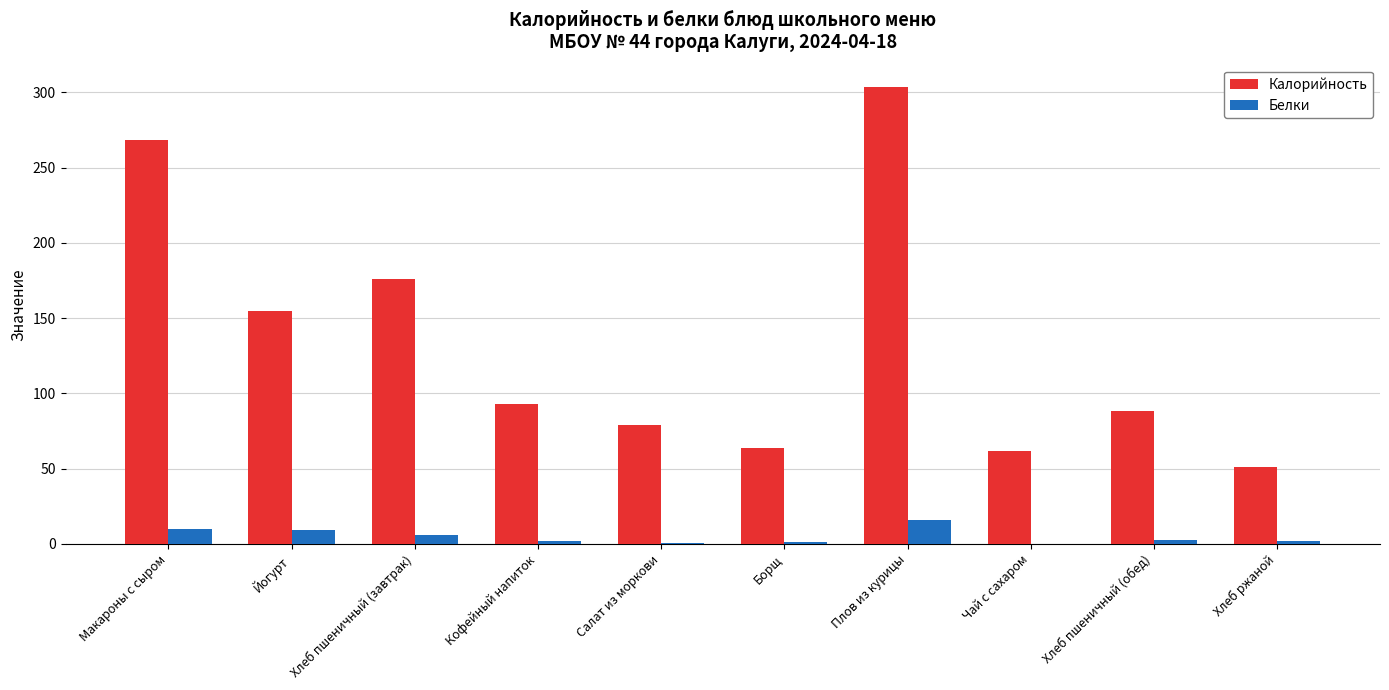

What is the sum of all Белки values?

49.6